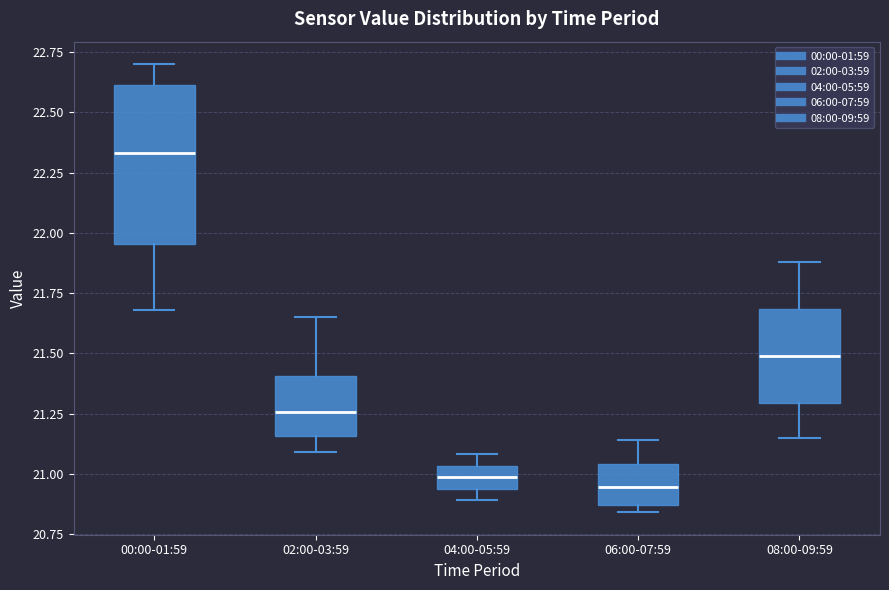

Which box is the tallest, from its lower edge to its upper edge?

00:00-01:59